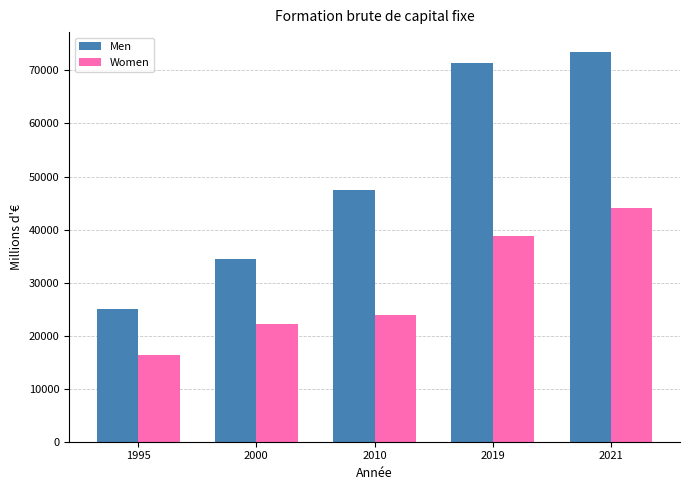

Rank the series by their maximum value, from lowest to highest.

Women, Men